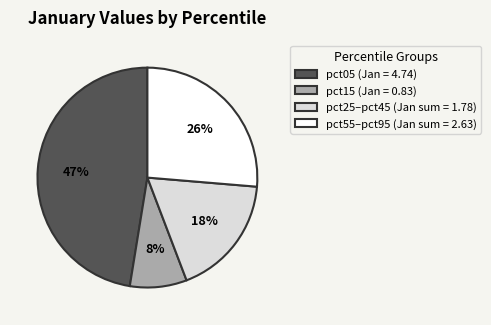

Approximately how many times larger is the value at pct25–pct45 (Jan sum = 1.78) compared to pct55–pct95 (Jan sum = 2.63)?

0.7